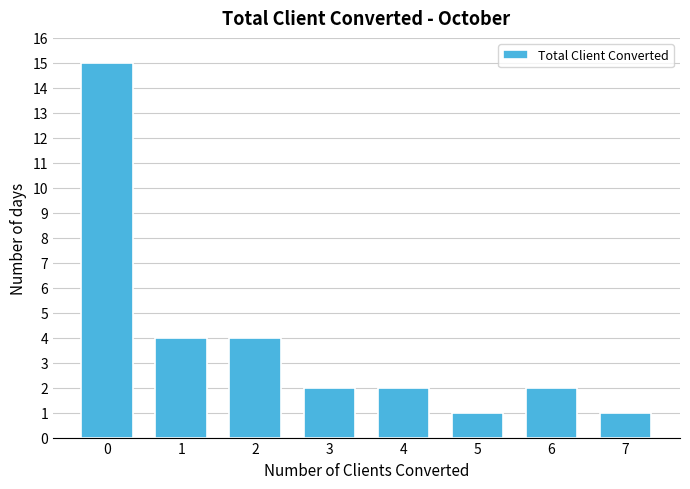

Reading left to right, list all the values displayed in this chart.

15	4	4	2	2	1	2	1